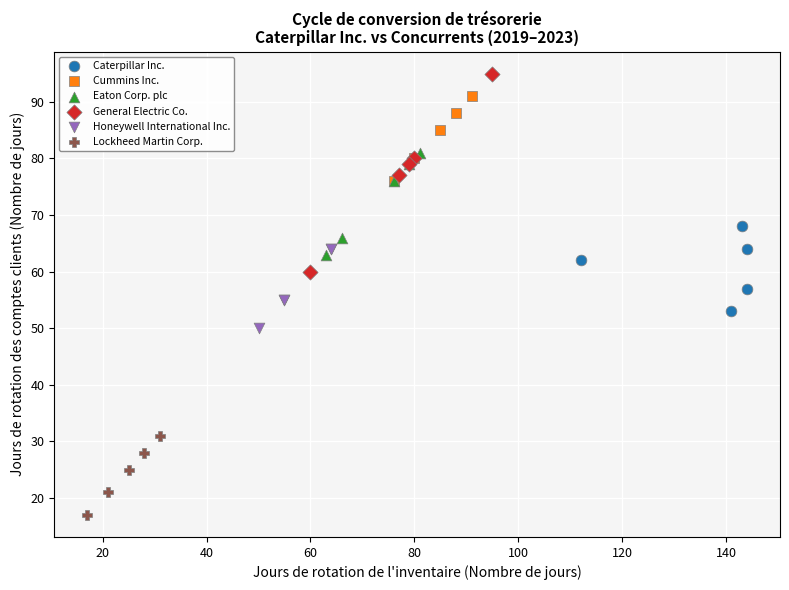

Which series has the widest spread of Y values?

General Electric Co.